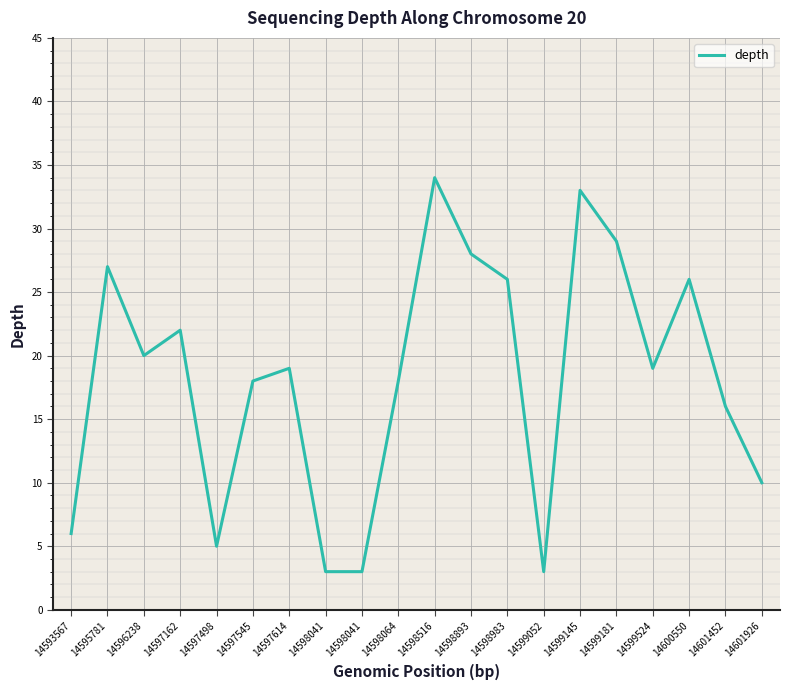

How many lines are shown in the chart?

1